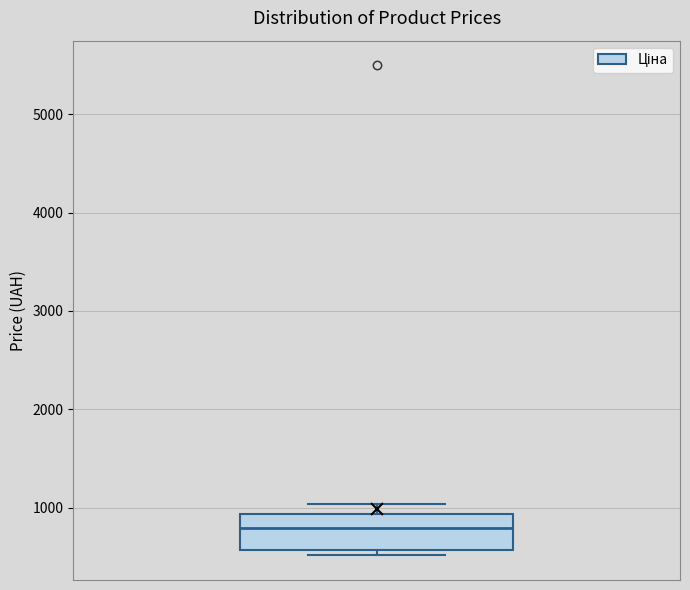

Read this box plot against the y-axis: the position of the median line, the range covered by the box, and the ends of both whiskers. The values are not printed on the chart, so give them approximately, as read against the axis.

median 800, box 600 to 900, whiskers 500 to 1000